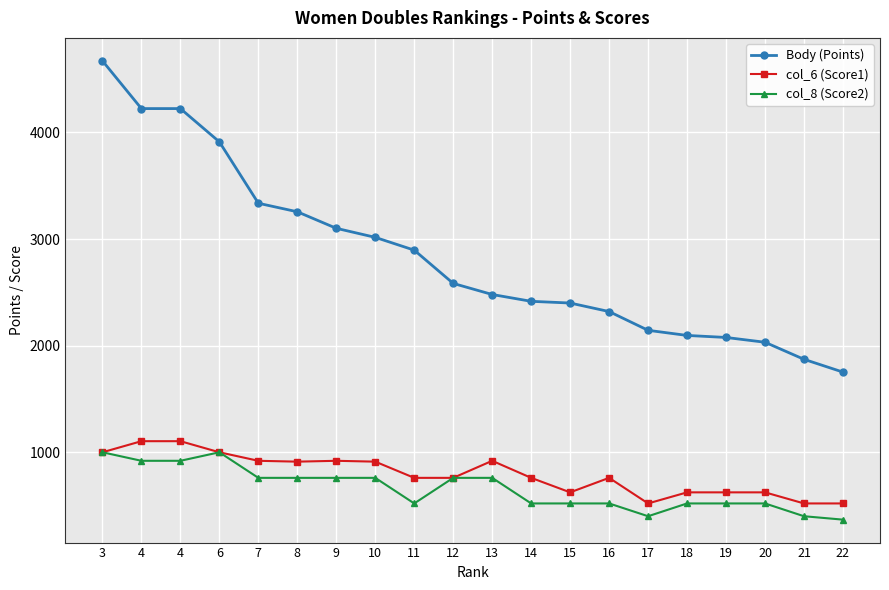

True or false: Body (Points) and col_8 (Score2) cross at least once.

False